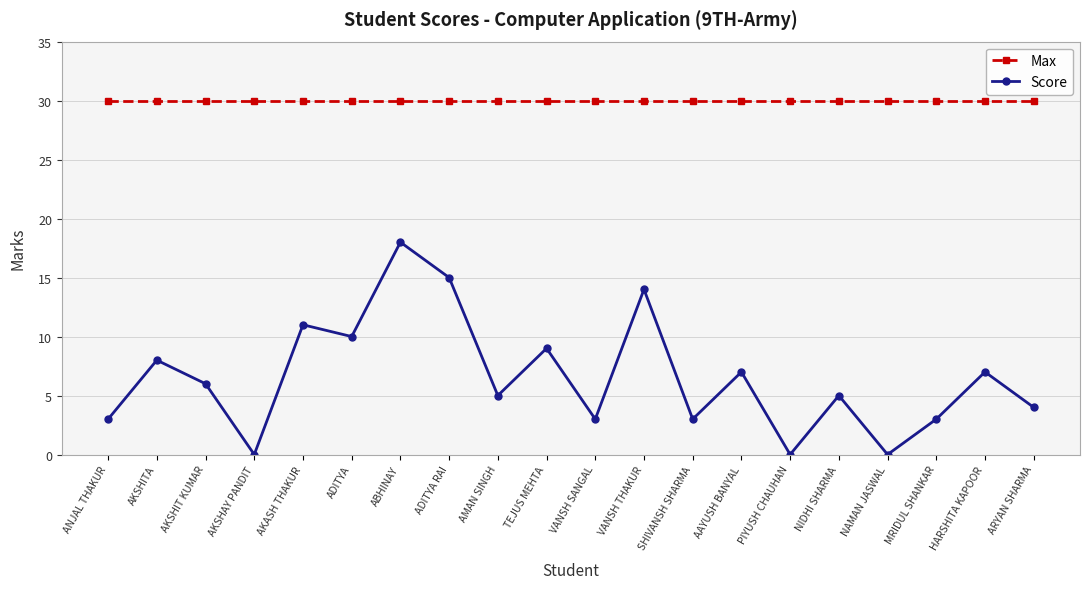

What is the maximum value for Score?

18